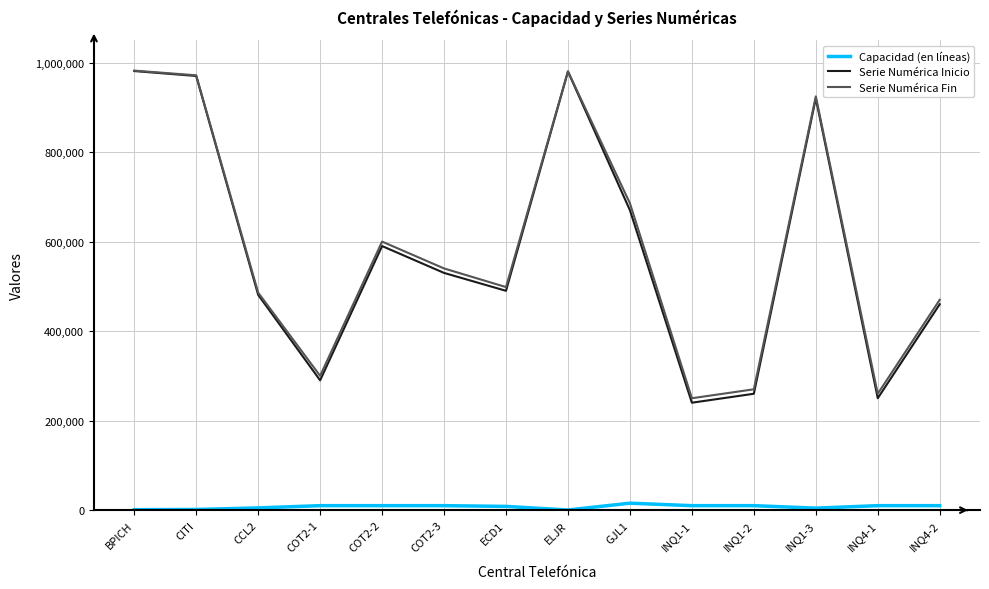

Which series has the largest range (max minus min)?

Serie Numérica Inicio